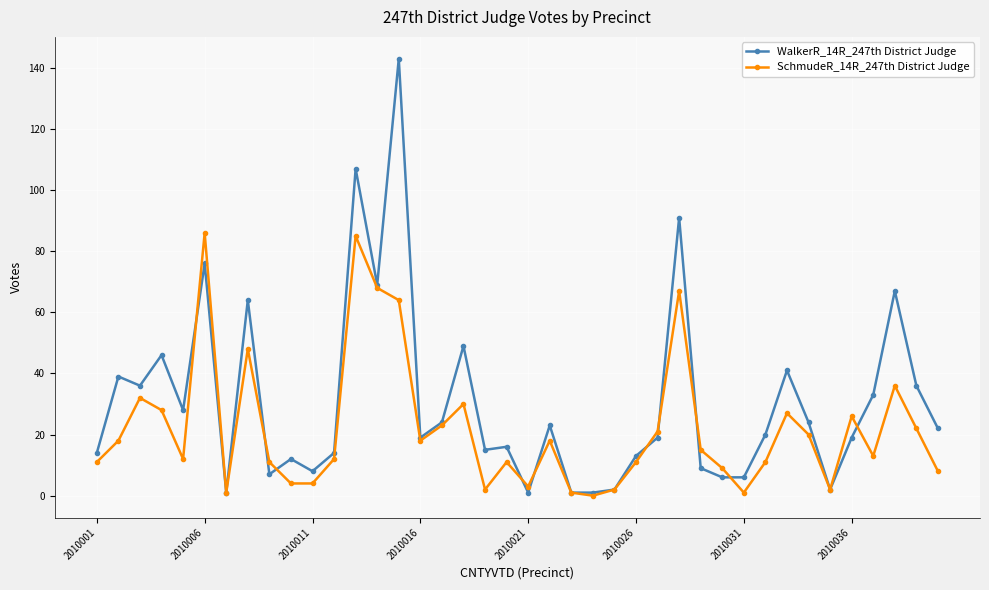

True or false: SchmudeR_14R_247th District Judge has more than 1 points higher than both neighbors.

True